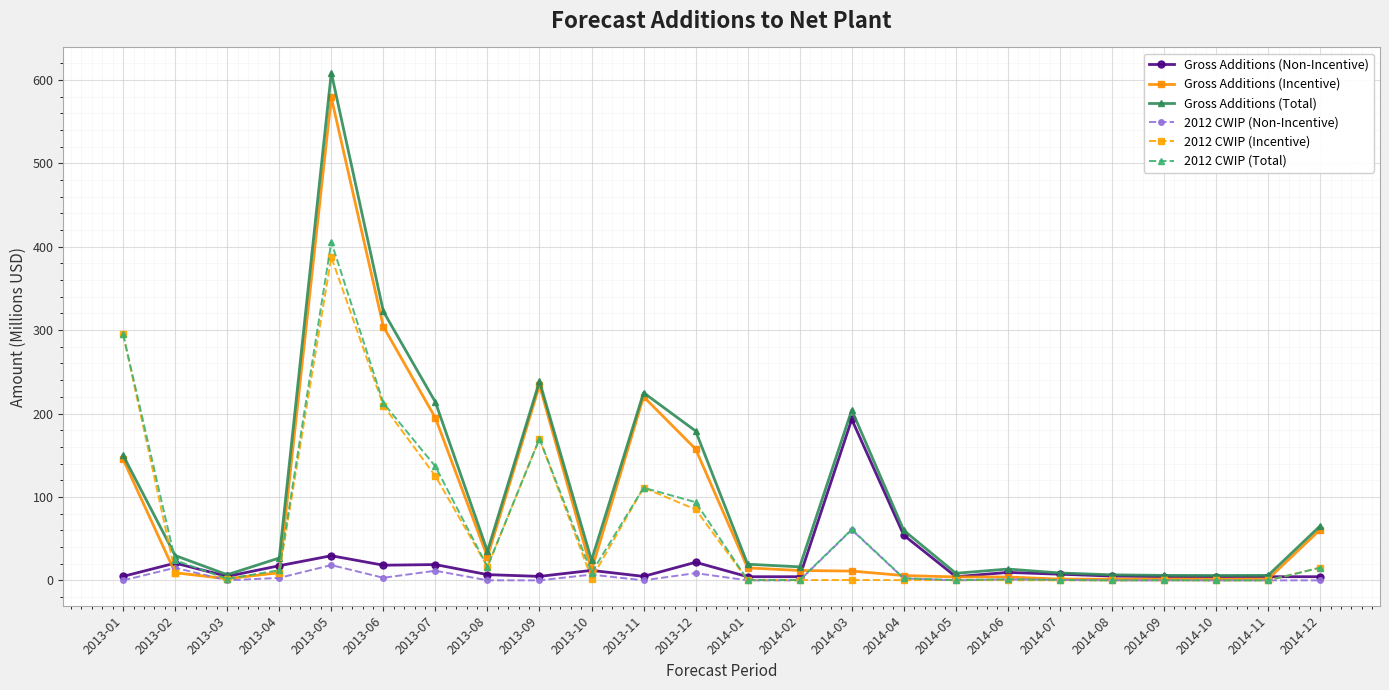

What position from the right is 2014-10?

3